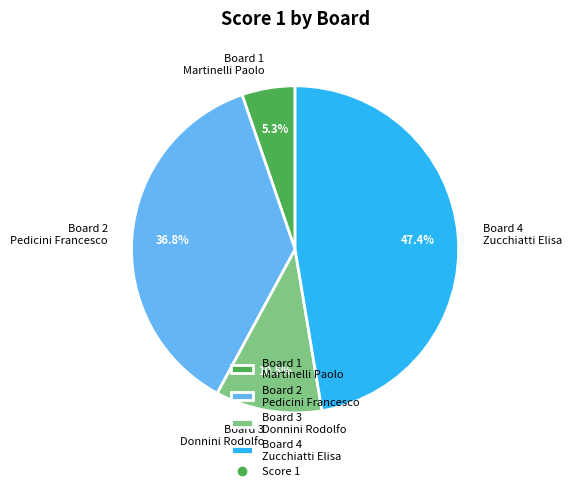

How many slices are in this pie chart?

4